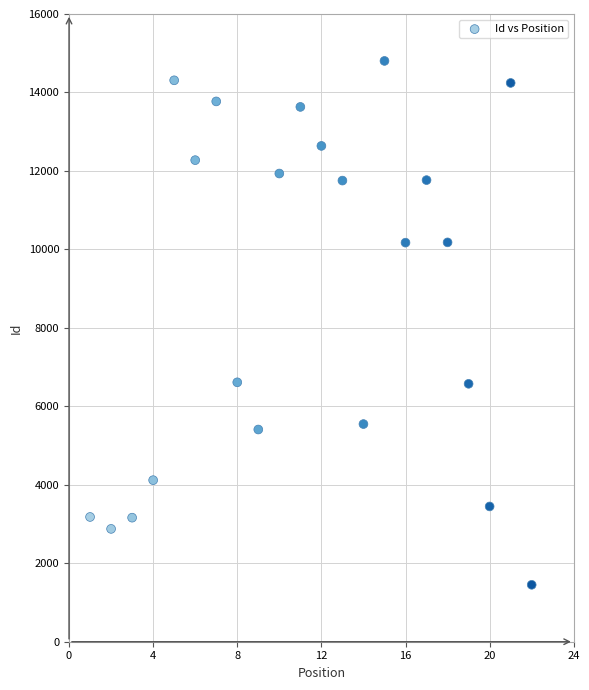

What is the range of Y values (max minus min)?

13353